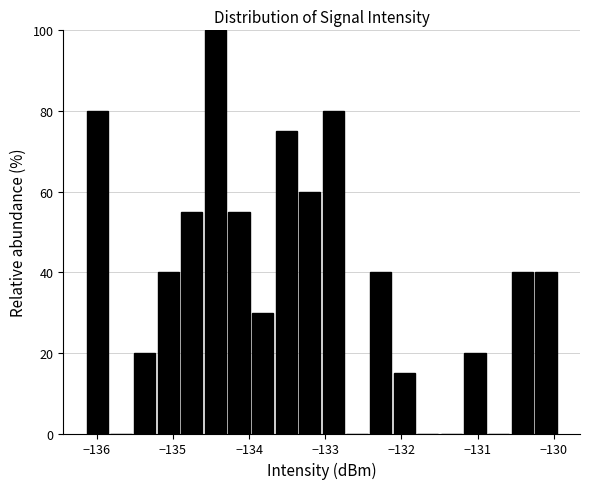

Around what value on the x-axis is the tallest bar? Give the approximate position of its centre, as read against the axis.

-134.4